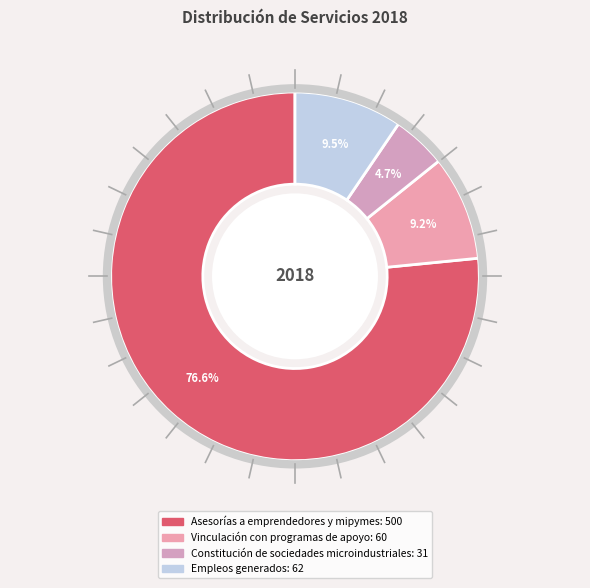

Does any single category account for the majority?

Yes